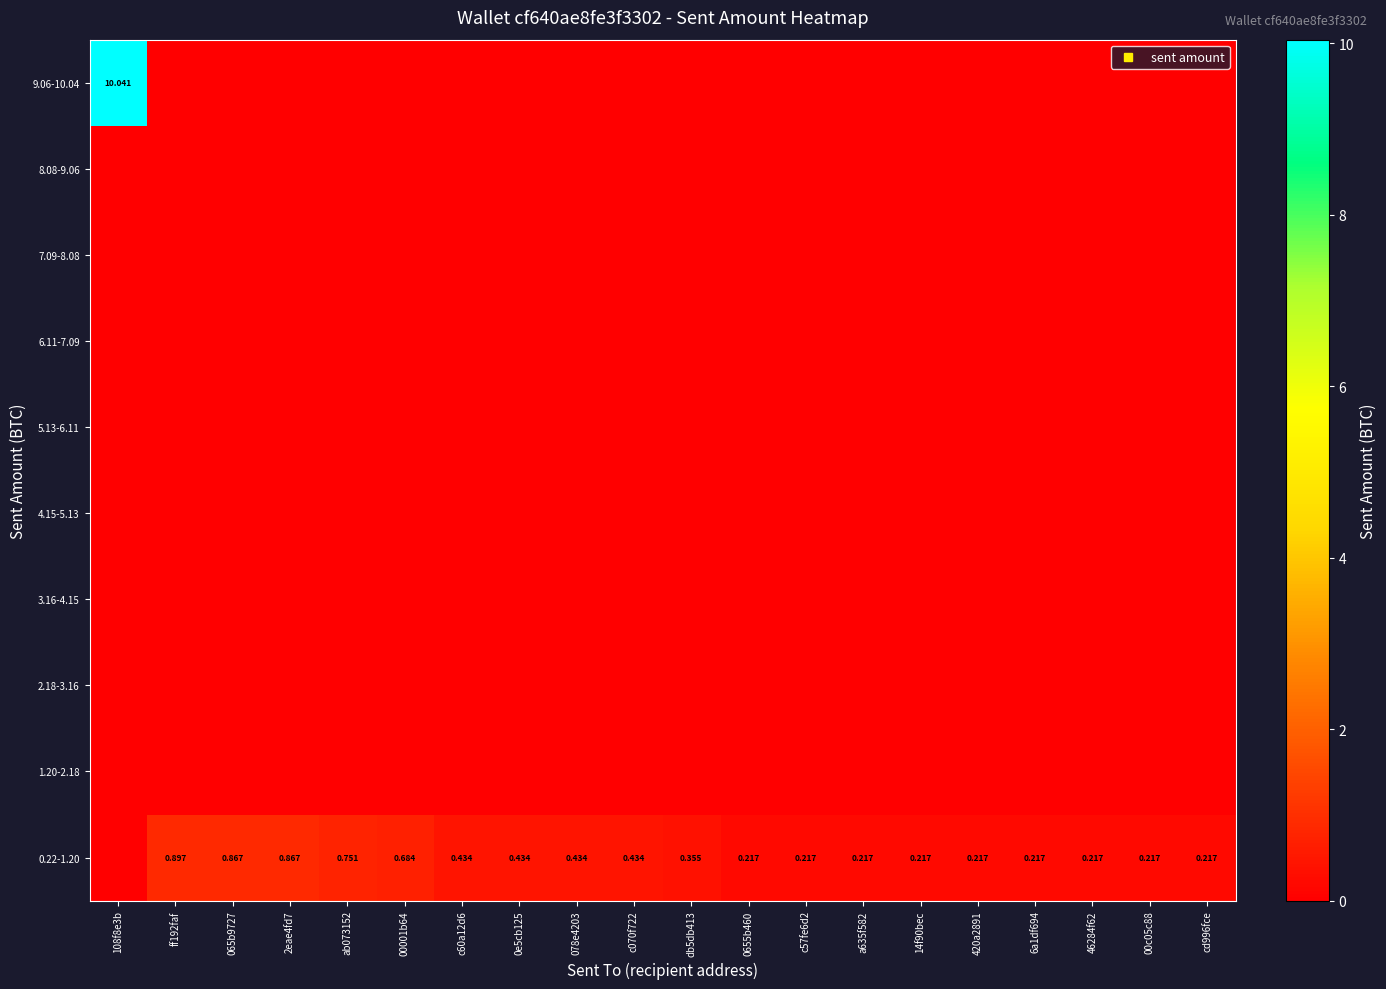

Rank the series at 14f90bec from lowest to highest value.

1.20-2.18, 2.18-3.16, 3.16-4.15, 4.15-5.13, 5.13-6.11, 6.11-7.09, 7.09-8.08, 8.08-9.06, 9.06-10.04, 0.22-1.20